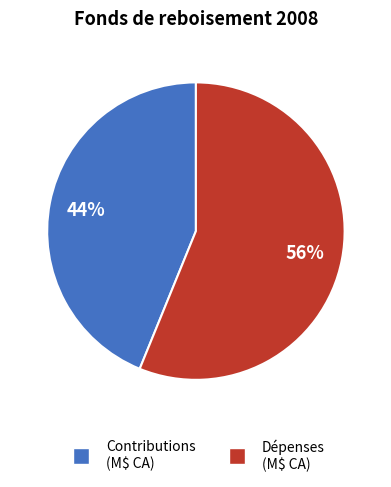

Is there any slice that represents more than half of the pie?

Yes